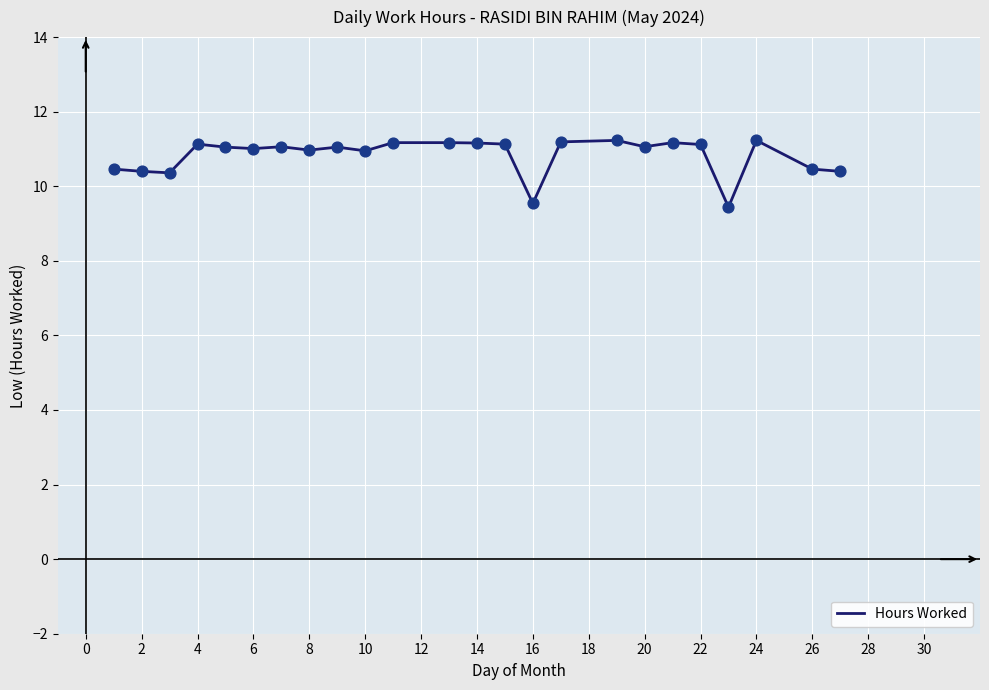

What is the greatest value displayed?

11.2